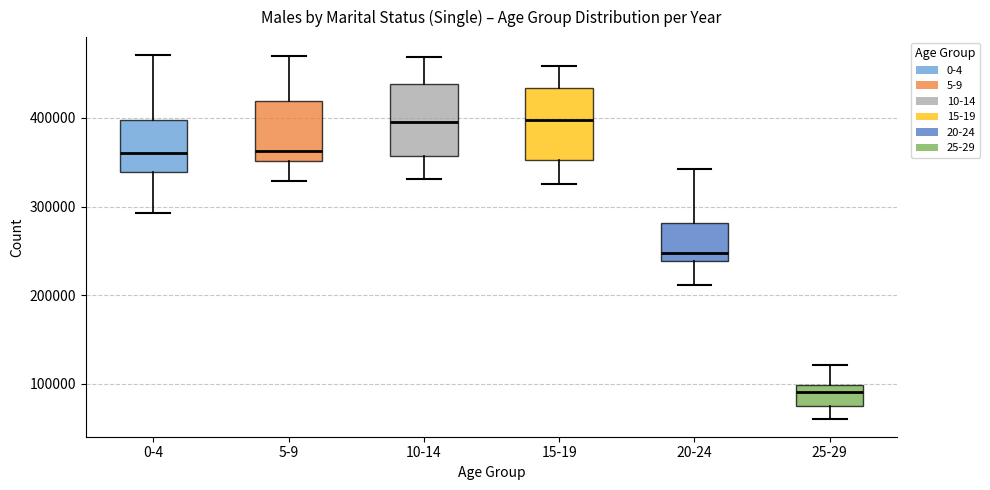

Where does the lower whisker of the box for 5-9 end on the y-axis? The values are not printed on the chart, so give them approximately, as read against the axis.

330000